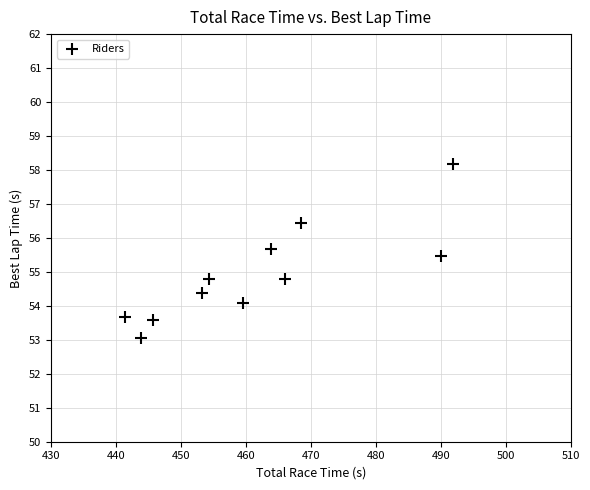

What is the average Y value?

54.9